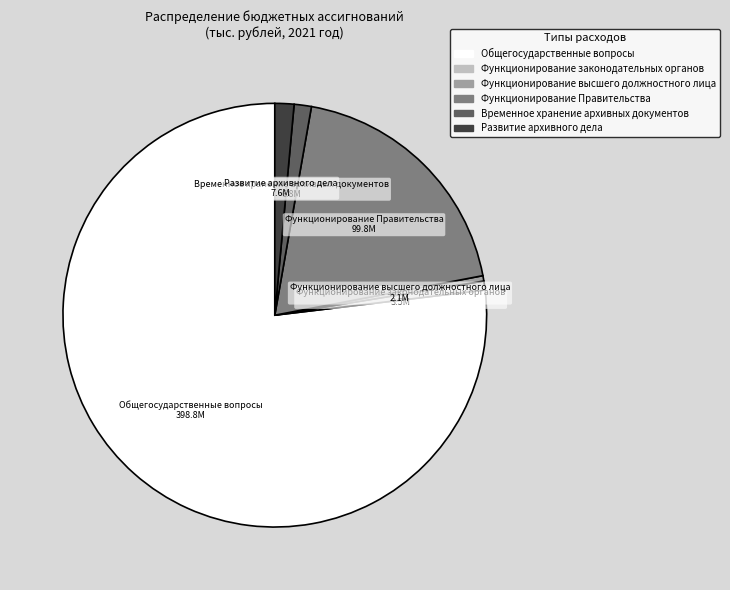

How many slices are in this pie chart?

6